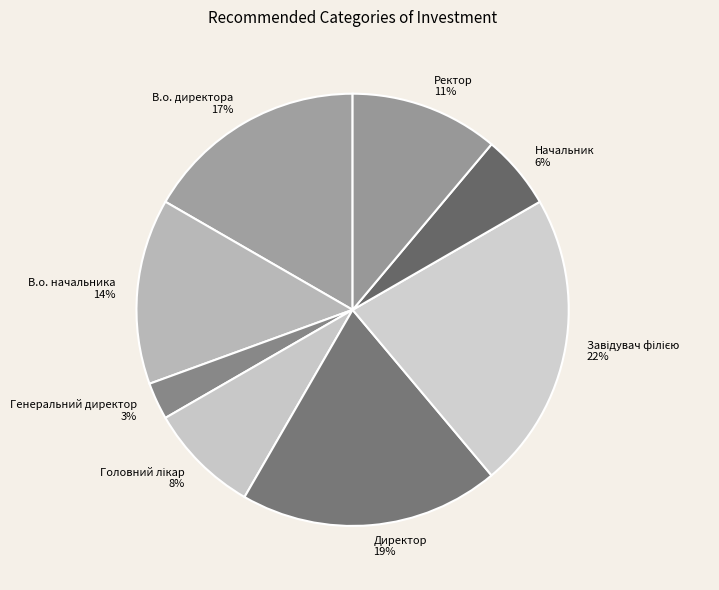

To the nearest percent, what is the difference between the largest and smallest slice percentages?

19%